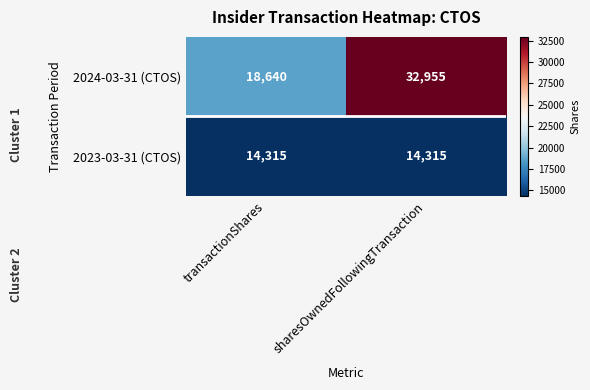

The value of 2023-03-31 (CTOS) at sharesOwnedFollowingTransaction is 19642. True or false?

False